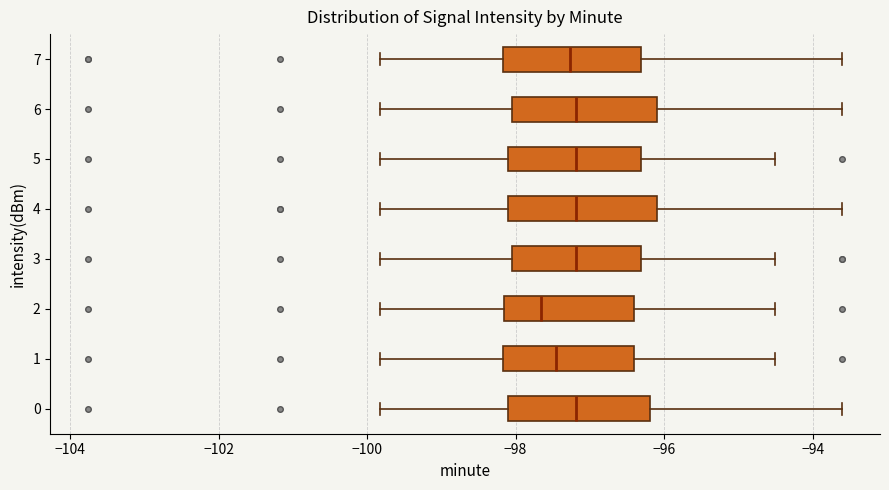

Reading bottom to top, read every box against the x-axis: the position of its median line, the range the box covers, and the ends of its whiskers. The values are not printed on the chart, so give them approximately, as read against the axis.

0: median -97.2, box -98.0 to -96.2, whiskers -99.8 to -93.6
1: median -97.4, box -98.2 to -96.4, whiskers -99.8 to -94.6
2: median -97.6, box -98.2 to -96.4, whiskers -99.8 to -94.6
3: median -97.2, box -98.0 to -96.4, whiskers -99.8 to -94.6
4: median -97.2, box -98.0 to -96.0, whiskers -99.8 to -93.6
5: median -97.2, box -98.0 to -96.4, whiskers -99.8 to -94.6
6: median -97.2, box -98.0 to -96.0, whiskers -99.8 to -93.6
7: median -97.2, box -98.2 to -96.4, whiskers -99.8 to -93.6